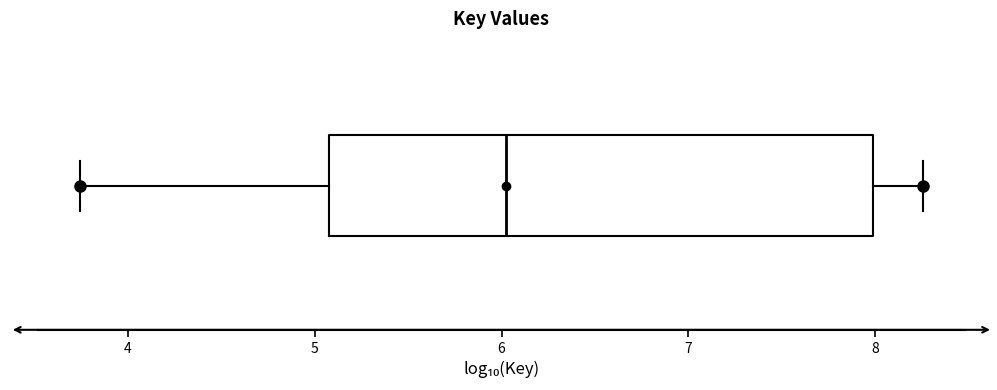

Where is the right edge of the box on the x-axis? The values are not printed on the chart, so give them approximately, as read against the axis.

8.0